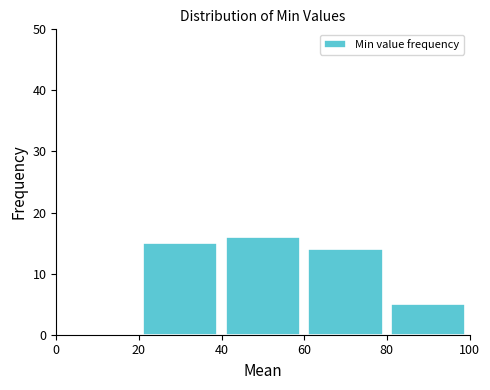

Which range on the x-axis has the tallest bar?

40 to 60